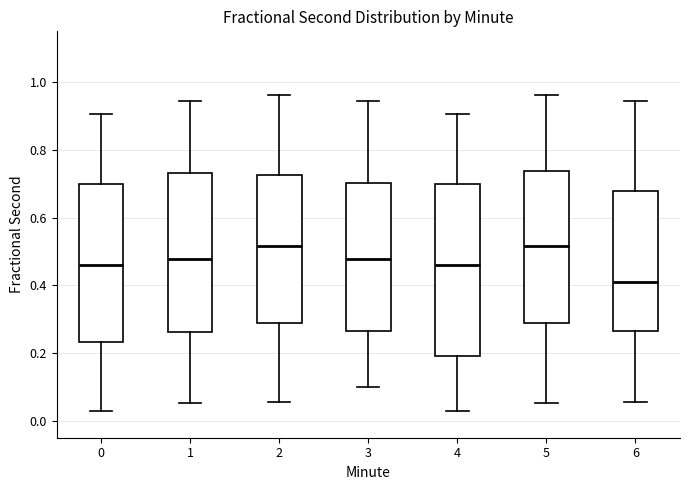

Reading left to right, transcribe this box plot: for each box, give where its median line is, the range the box spans, and where its two whiskers end, as read against the y-axis. The values are not printed on the chart, so give them approximately, as read against the axis.

0: median 0.46, box 0.24 to 0.70, whiskers 0.02 to 0.90
1: median 0.48, box 0.26 to 0.74, whiskers 0.06 to 0.94
2: median 0.52, box 0.30 to 0.72, whiskers 0.06 to 0.96
3: median 0.48, box 0.26 to 0.70, whiskers 0.10 to 0.94
4: median 0.46, box 0.20 to 0.70, whiskers 0.02 to 0.90
5: median 0.52, box 0.30 to 0.74, whiskers 0.06 to 0.96
6: median 0.40, box 0.26 to 0.68, whiskers 0.06 to 0.94